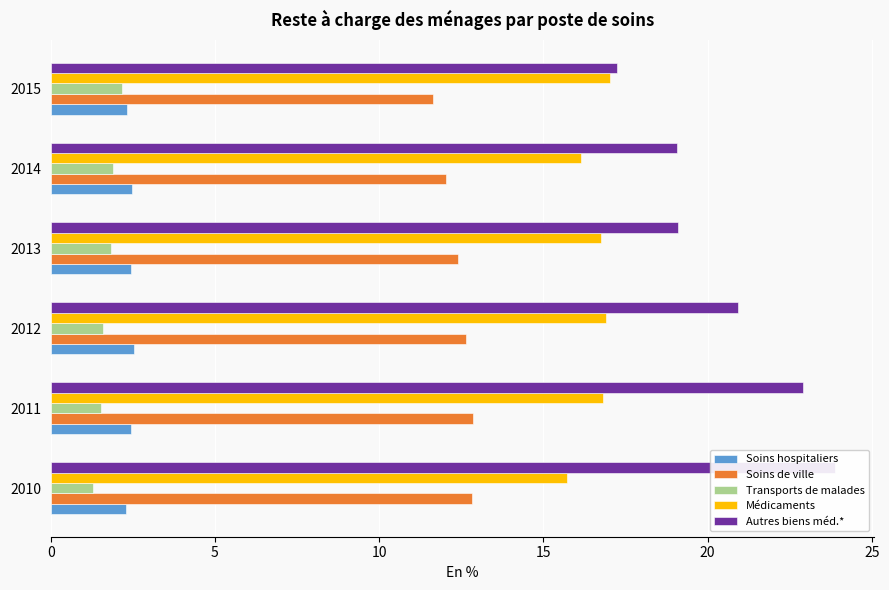

What is the greatest value displayed?

23.9